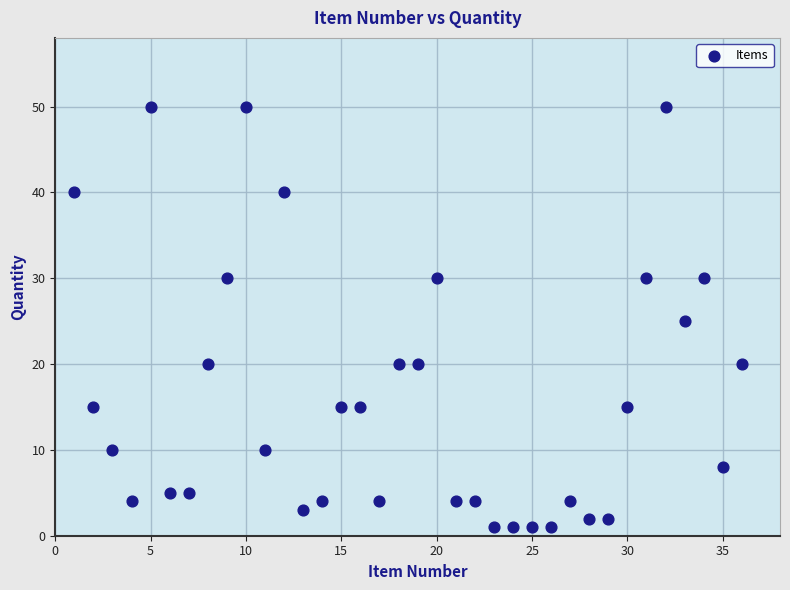

What is the range of Y values (max minus min)?

49